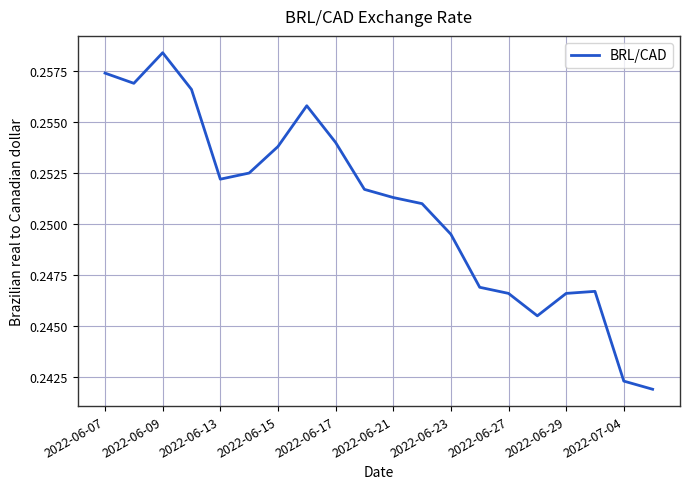

Is it true that the value at 2022-06-15 is 0.4?

False